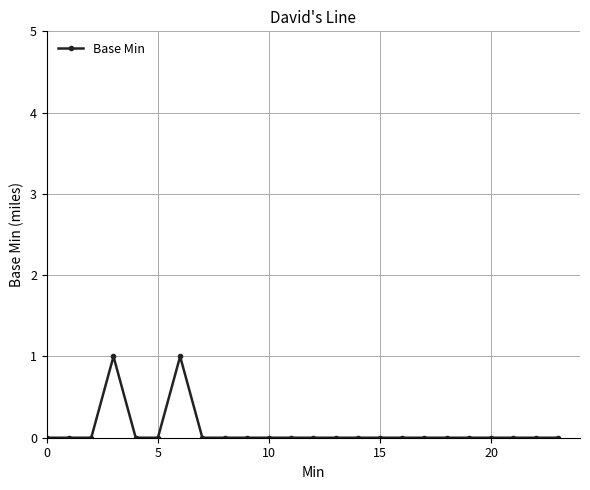

How many lines are shown in the chart?

1